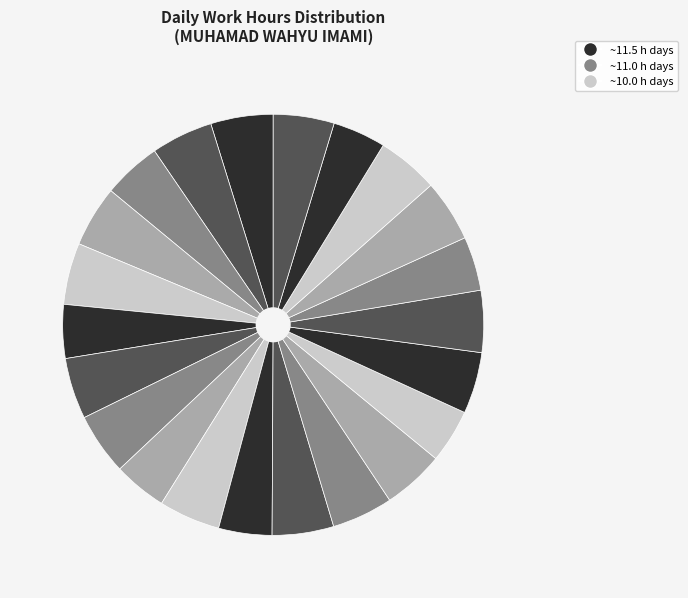

Which slice is the smallest?

18-Sat